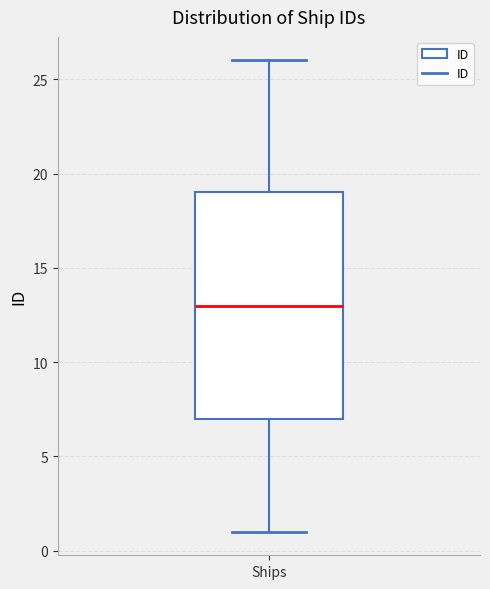

Read this box plot against the y-axis: the position of the median line, the range covered by the box, and the ends of both whiskers. The values are not printed on the chart, so give them approximately, as read against the axis.

median 13, box 7 to 19, whiskers 1 to 26